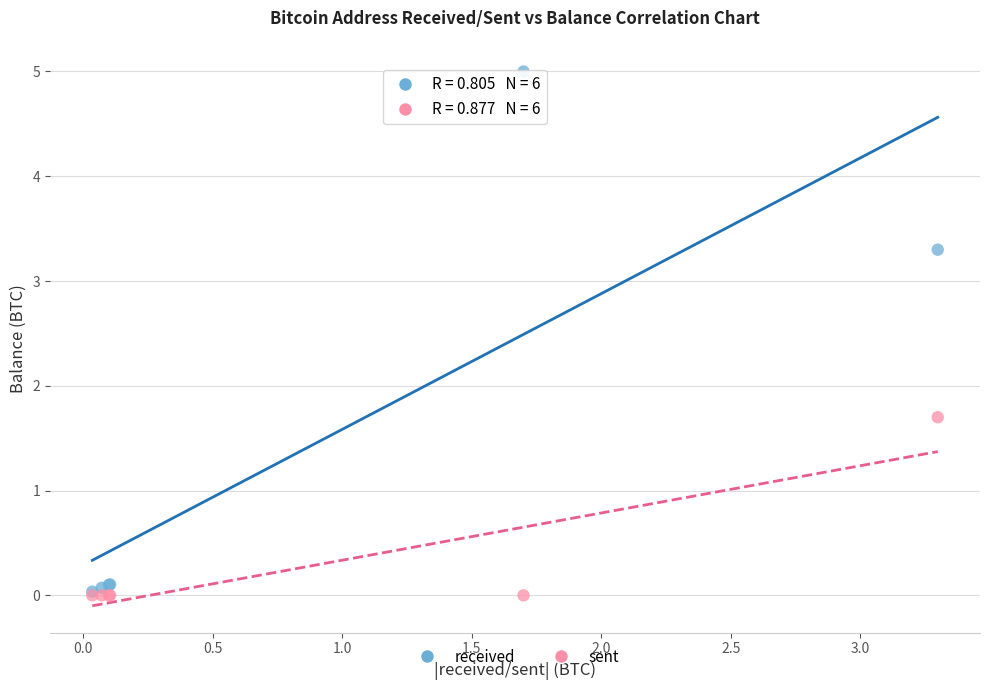

Which series has the largest Y range (max minus min)?

received